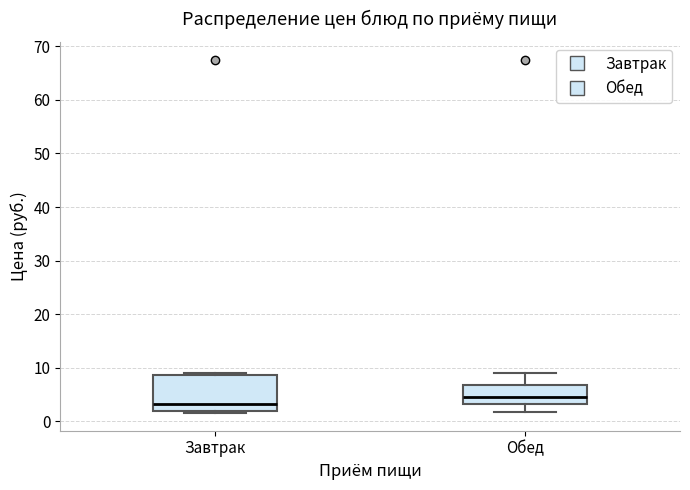

Where does the median line of the box for Завтрак sit on the y-axis? The values are not printed on the chart, so give them approximately, as read against the axis.

3